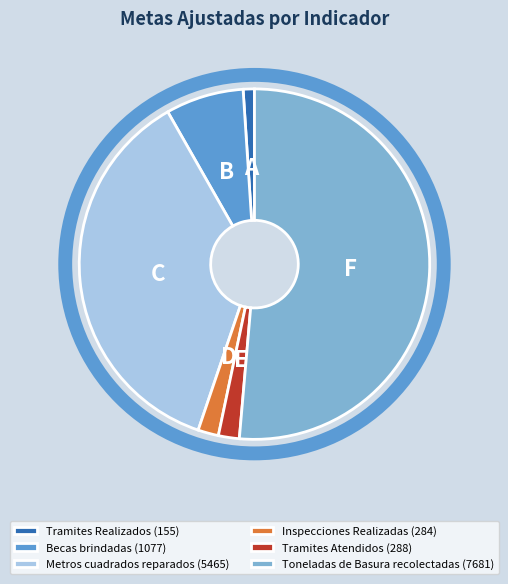

Combined, do Inspecciones Realizadas (284) and Tramites Realizados (155) account for over 50%?

No